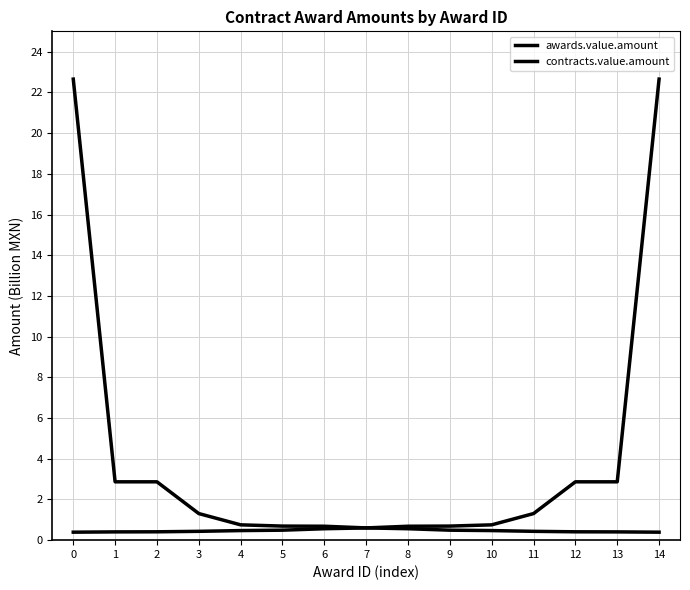

At 4, list the series in order from smallest to largest.

contracts.value.amount, awards.value.amount